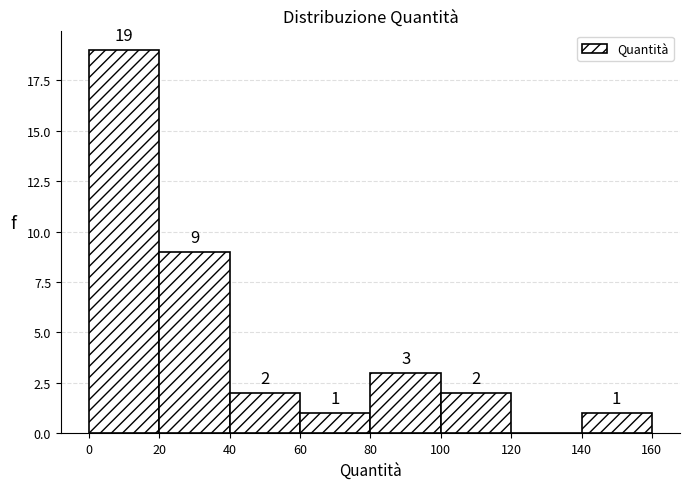

Over which range of the x-axis is the bar tallest?

0 to 20